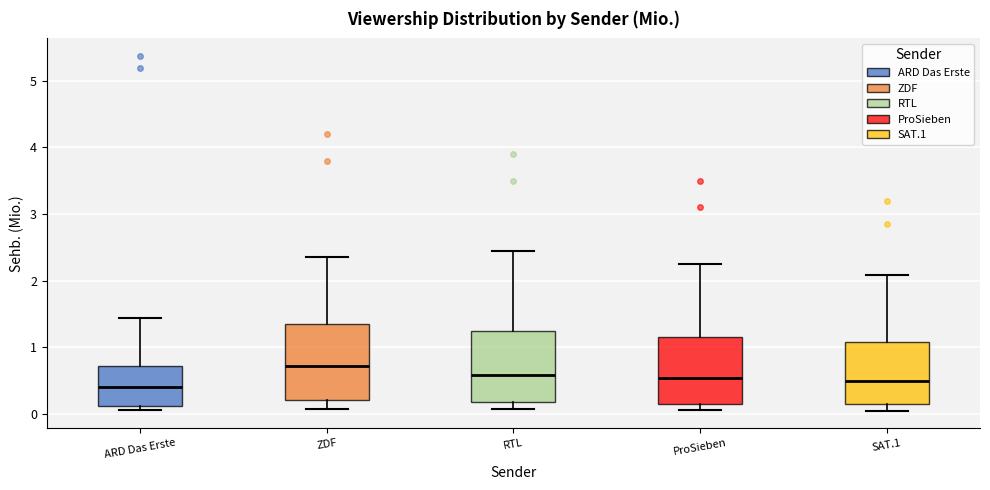

Reading left to right, transcribe this box plot: for each box, give where its median line is, the range the box spans, and where its two whiskers end, as read against the y-axis. The values are not printed on the chart, so give them approximately, as read against the axis.

ARD Das Erste: median 0.4, box 0.1 to 0.7, whiskers 0.1 (just below the box's lower edge) to 1.4
ZDF: median 0.7, box 0.2 to 1.4, whiskers 0.1 to 2.4
RTL: median 0.6, box 0.2 to 1.2, whiskers 0.1 to 2.5
ProSieben: median 0.5, box 0.2 to 1.2, whiskers 0.1 to 2.3
SAT.1: median 0.5, box 0.1 to 1.1, whiskers 0.1 (just below the box's lower edge) to 2.1